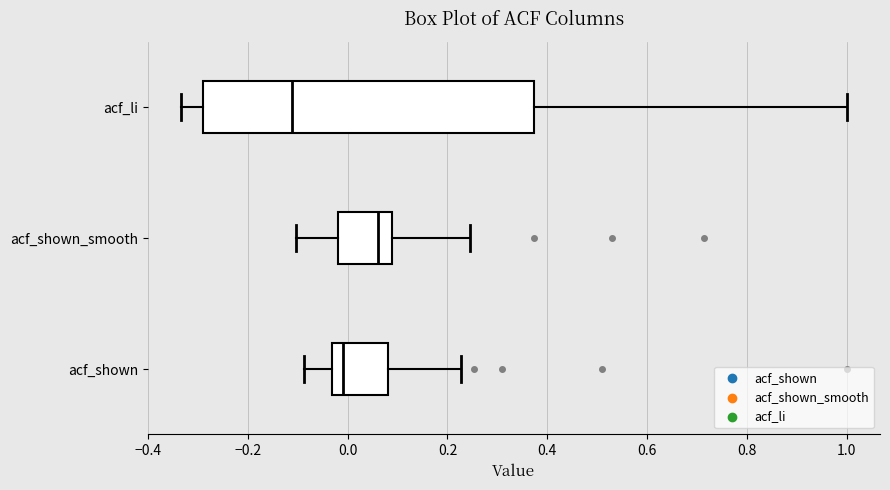

Which box has the furthest to the left median line?

acf_li